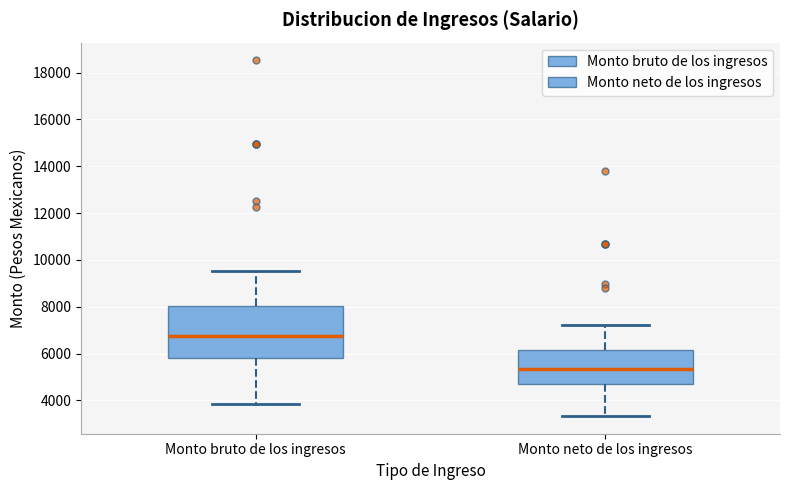

Where is the upper edge of the box for Monto neto de los ingresos on the y-axis? The values are not printed on the chart, so give them approximately, as read against the axis.

6200